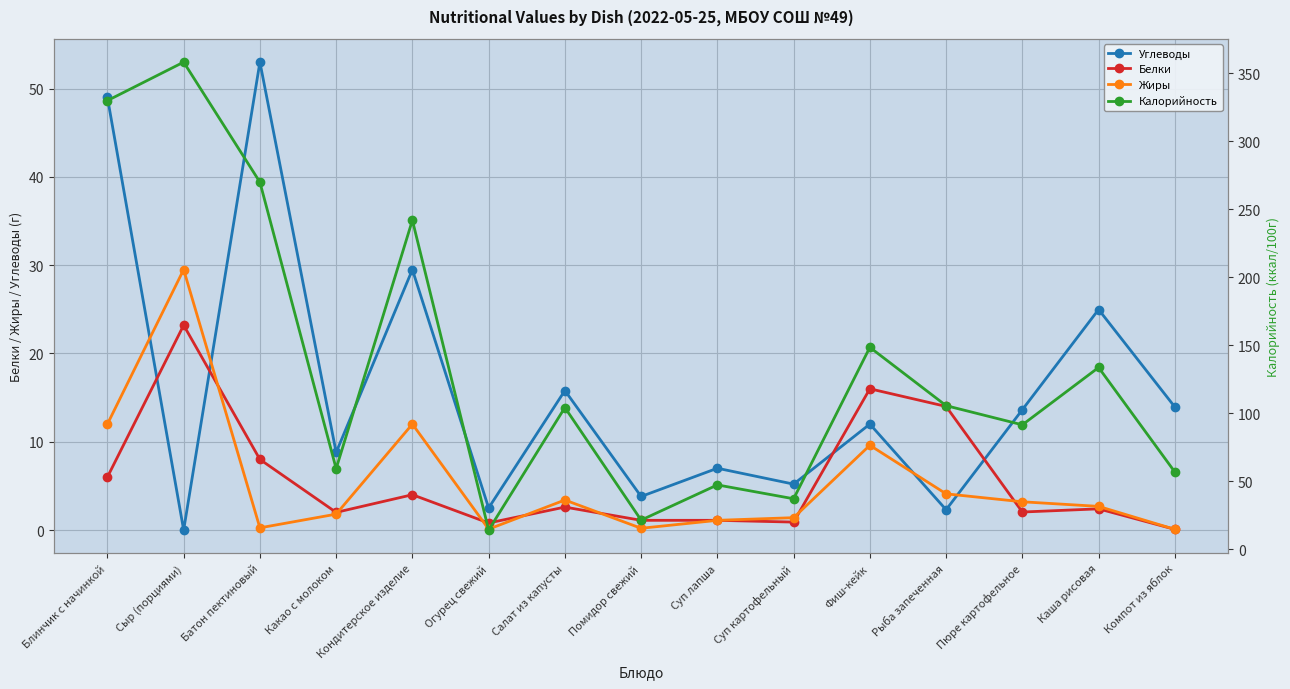

The Белки series shows 1.1 at Помидор свежий. True or false?

True